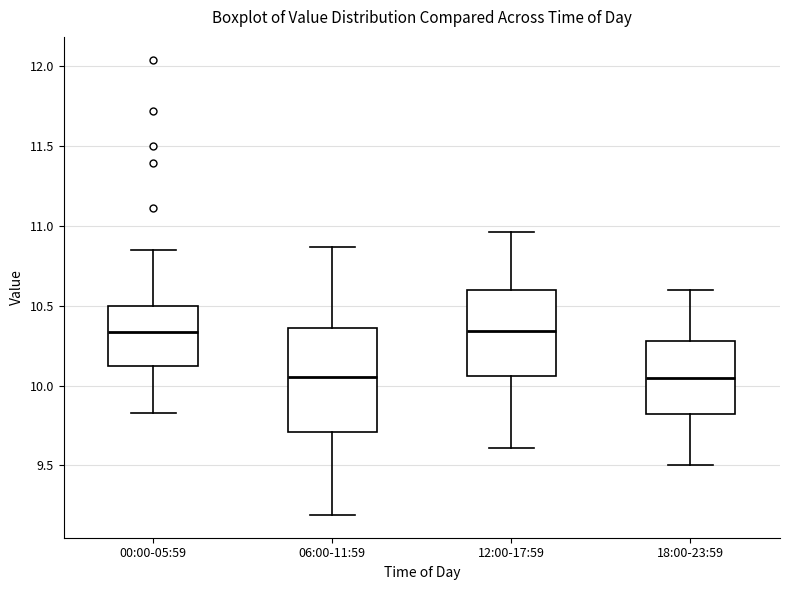

Where is the upper edge of the box for 00:00-05:59 on the y-axis? The values are not printed on the chart, so give them approximately, as read against the axis.

10.50